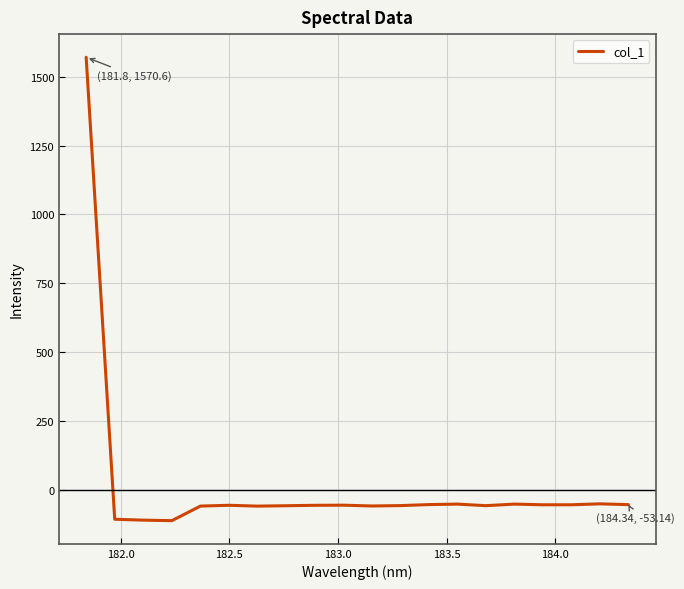

What is the maximum value shown in the chart?

1570.6